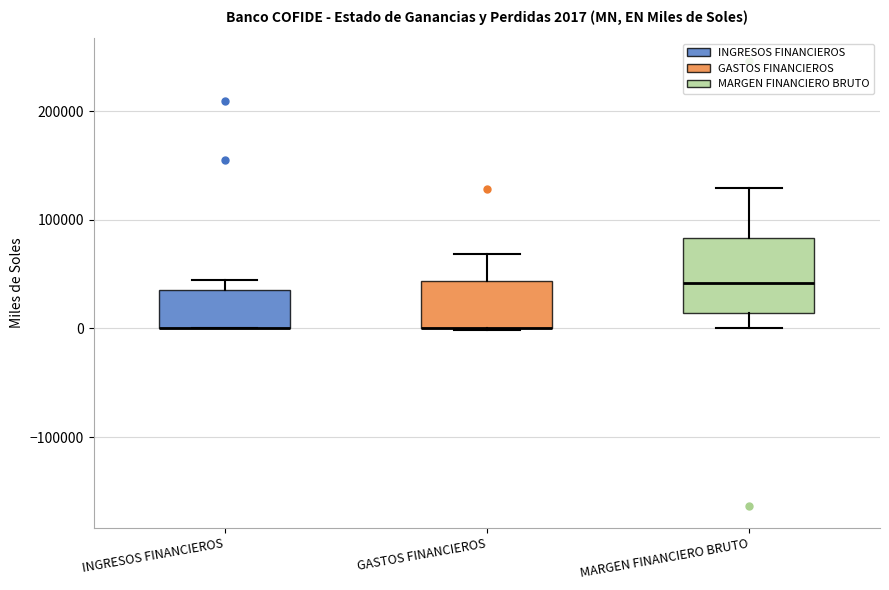

Which box is the tallest, from its lower edge to its upper edge?

MARGEN FINANCIERO BRUTO